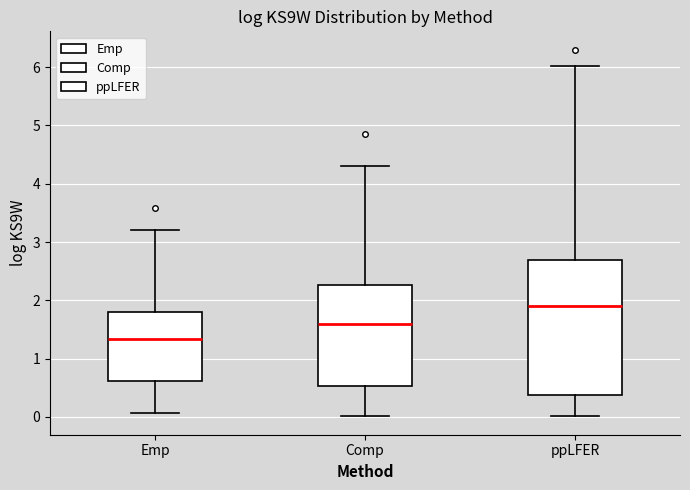

Reading left to right, transcribe this box plot: for each box, give where its median line is, the range the box spans, and where its two whiskers end, as read against the y-axis. The values are not printed on the chart, so give them approximately, as read against the axis.

Emp: median 1.3, box 0.6 to 1.8, whiskers 0.1 to 3.2
Comp: median 1.6, box 0.5 to 2.3, whiskers 0.0 to 4.3
ppLFER: median 1.9, box 0.4 to 2.7, whiskers 0.0 to 6.0